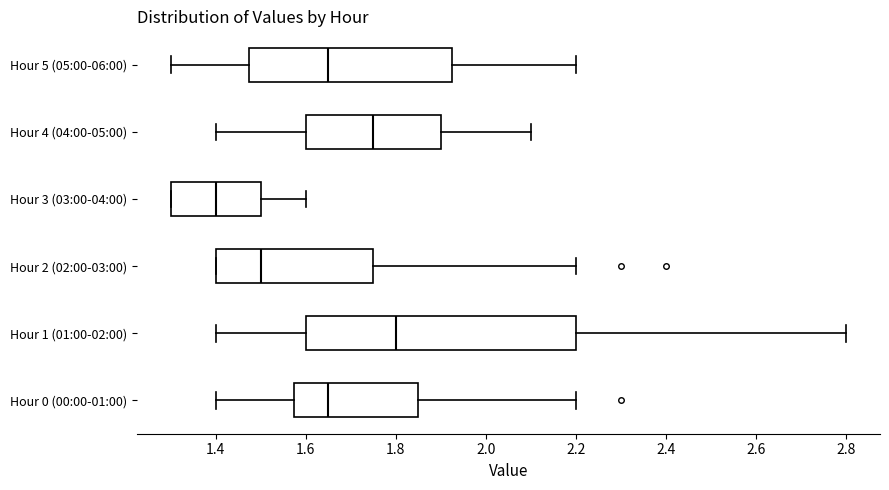

Which box is the widest, from its left edge to its right edge?

Hour 1 (01:00-02:00)